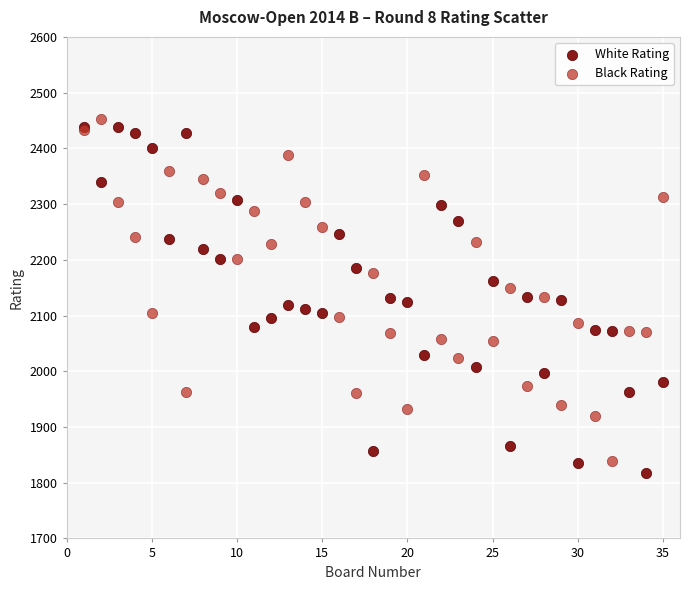

What are all the series names shown in the legend?

White Rating, Black Rating